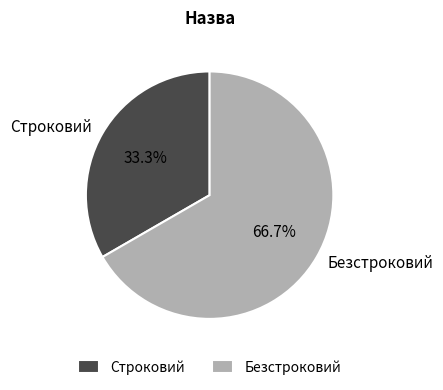

Which category has the biggest portion of the pie?

Безстроковий